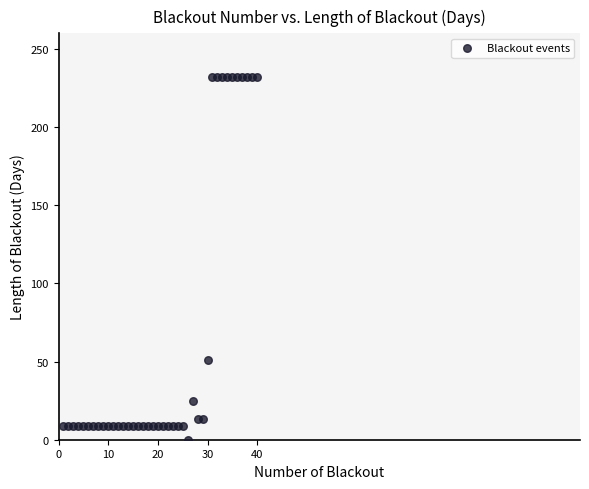

What Y value in the scatter plot is closest to 116?

51